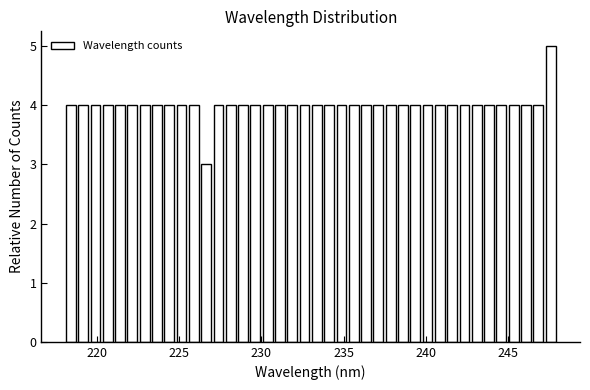

Around what value on the x-axis is the tallest bar? Give the approximate position of its centre, as read against the axis.

247.5